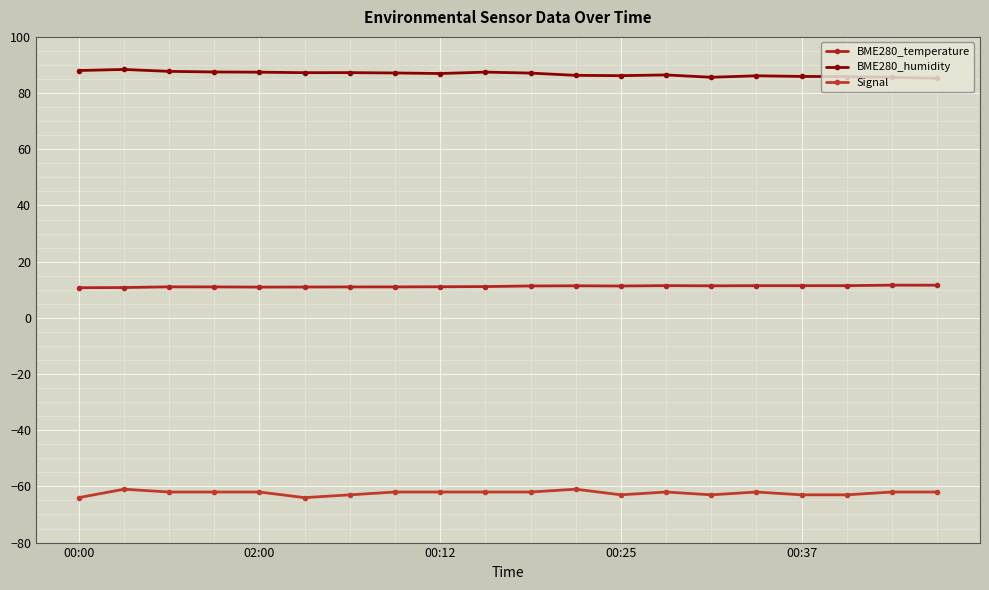

How many distinct data groups are displayed?

3